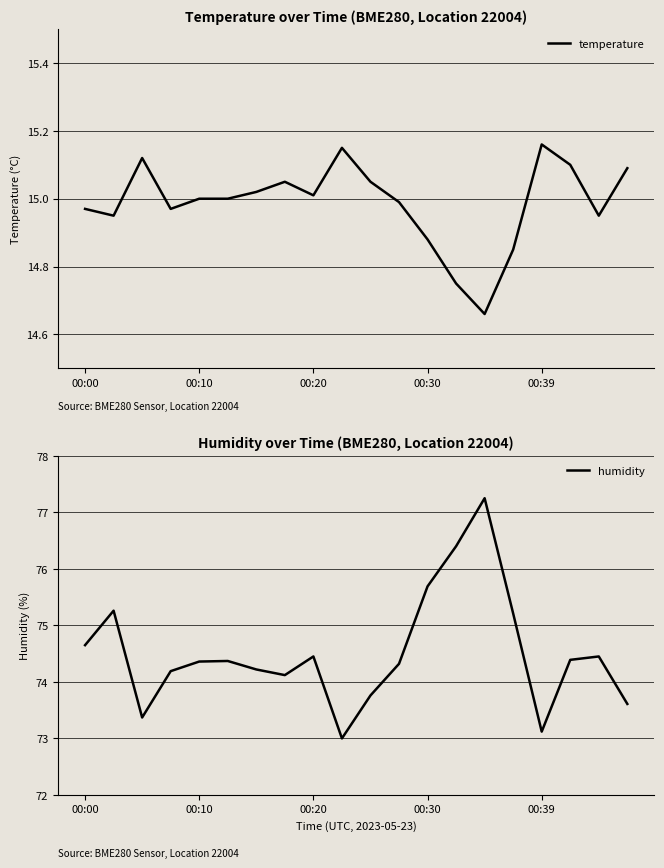

At which label does humidity first exceed 74?

00:00